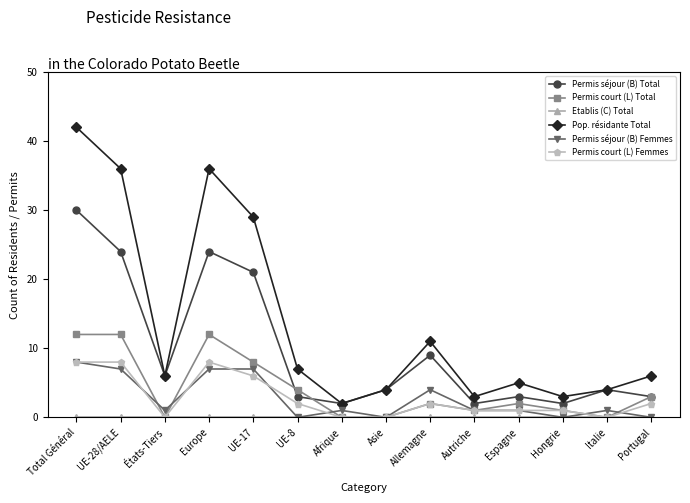

What is the difference between the Permis court (L) Femmes values at UE-8 and UE-28/AELE?

6